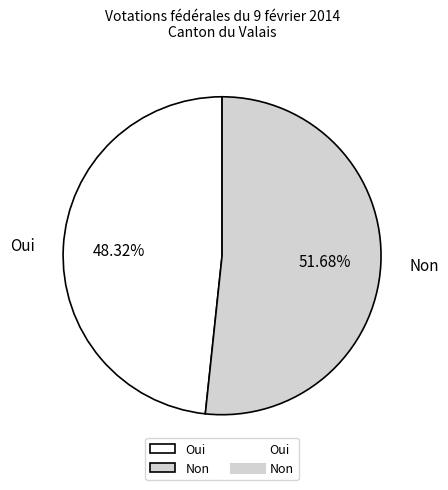

Approximately how many times larger is the value at Oui compared to Non?

0.9